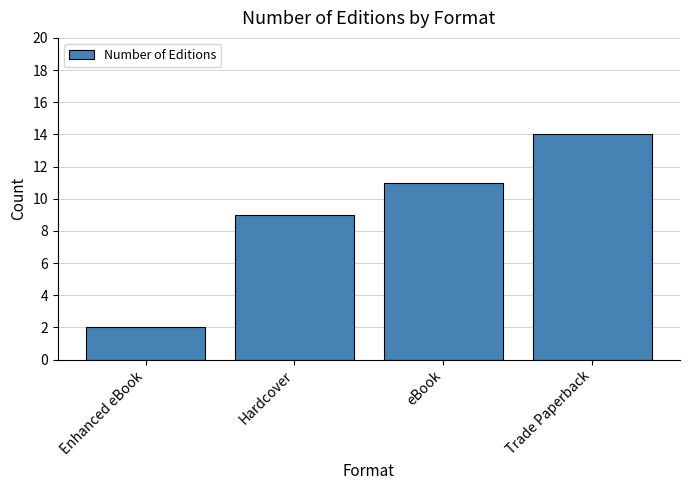

What is the maximum value shown in the chart?

14